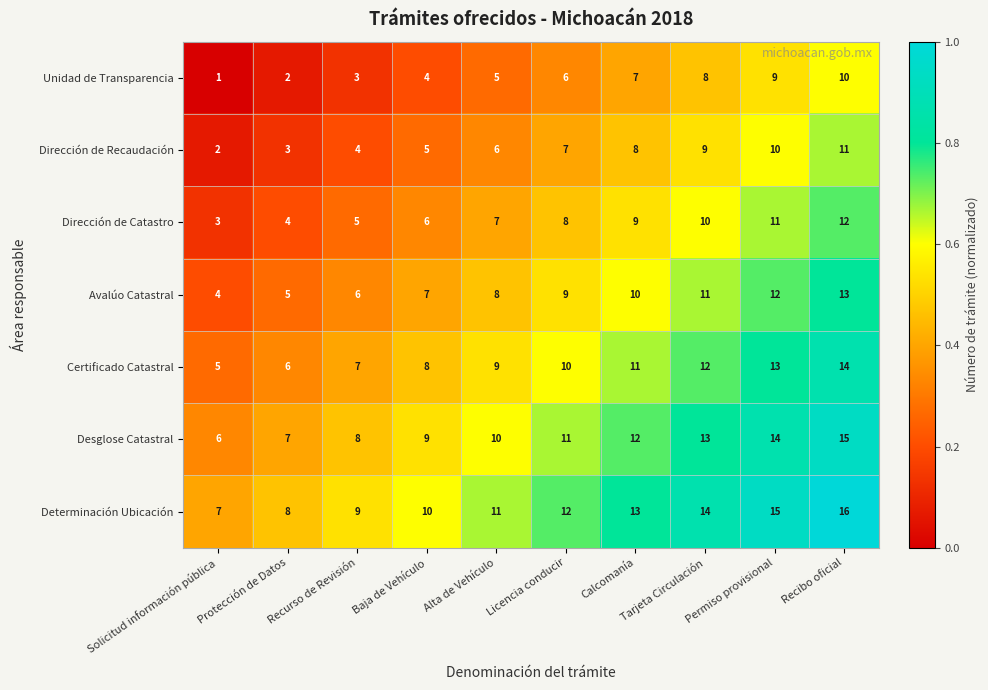

What is the total value across all series at Solicitud información pública?

28